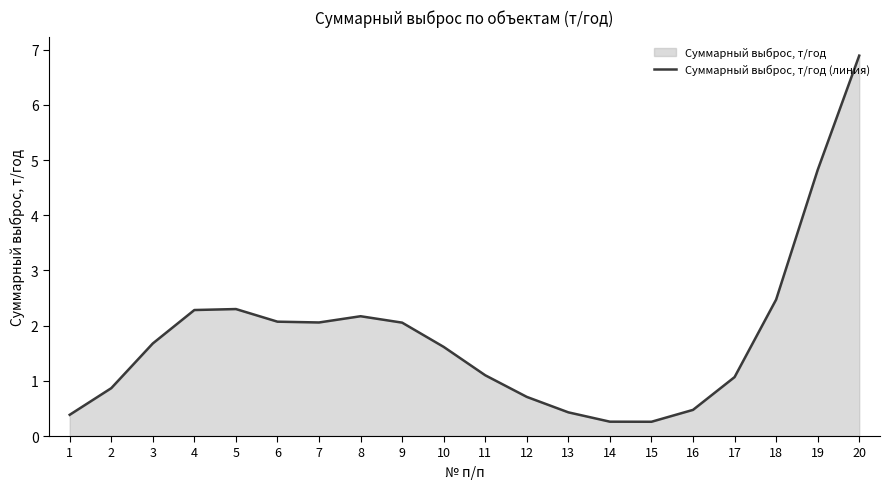

What is the value of the 19th point from the left?

4.8